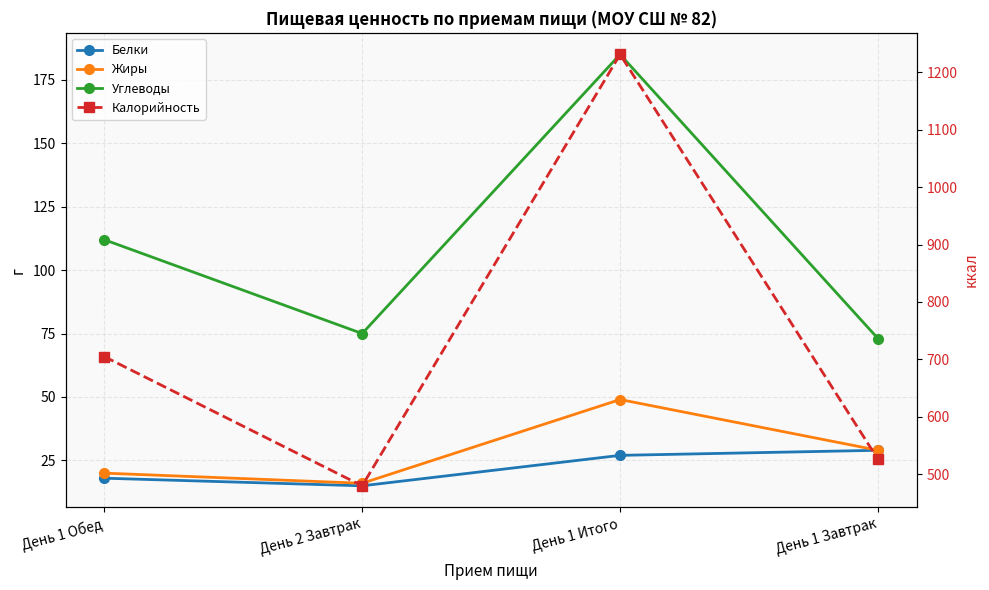

What are all the series names shown in the legend?

Белки, Жиры, Углеводы, Калорийность